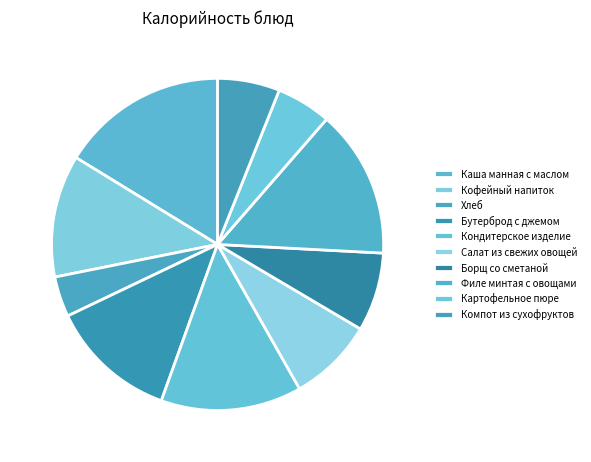

To the nearest percent, what portion does Салат из свежих овощей represent?

8%